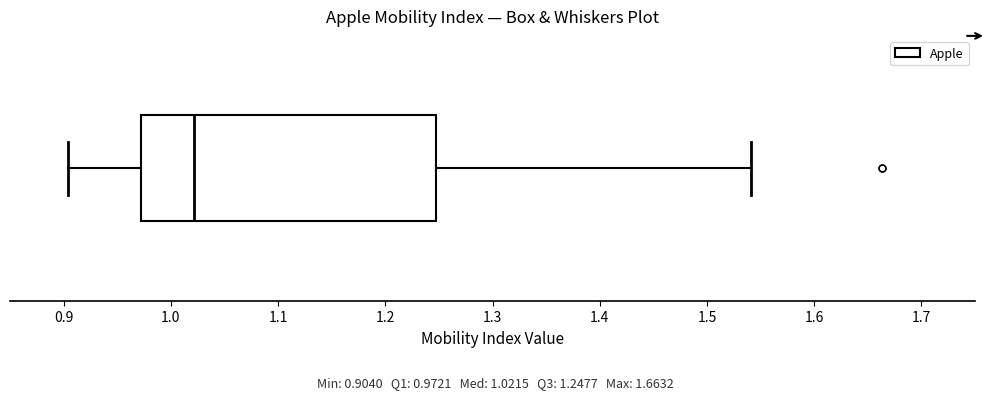

Where does the right whisker of the box end on the x-axis? The values are not printed on the chart, so give them approximately, as read against the axis.

1.54